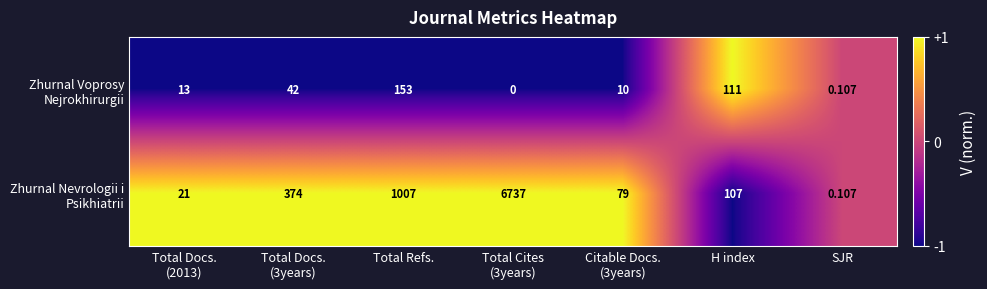

What is the spread (max minus min) of values at Citable Docs.
(3years)?

69.0